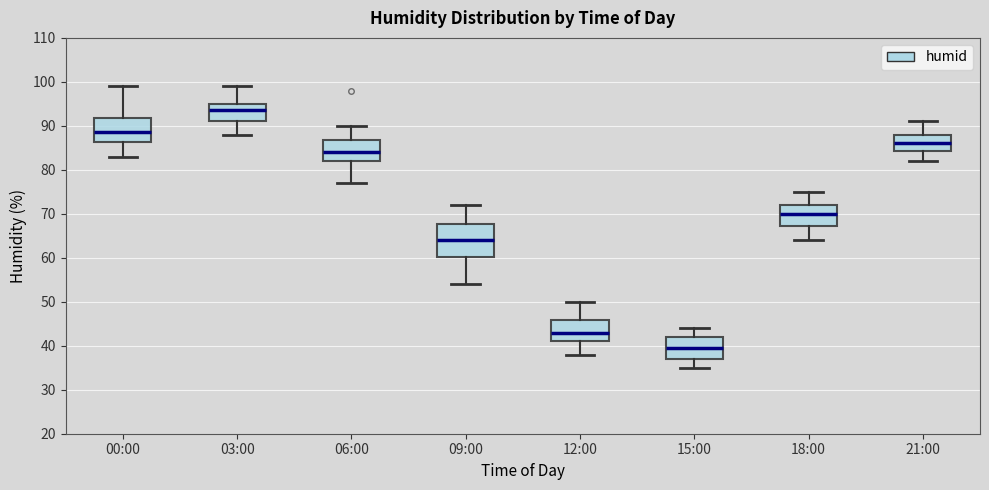

Where is the lower edge of the box for 09:00 on the y-axis? The values are not printed on the chart, so give them approximately, as read against the axis.

60